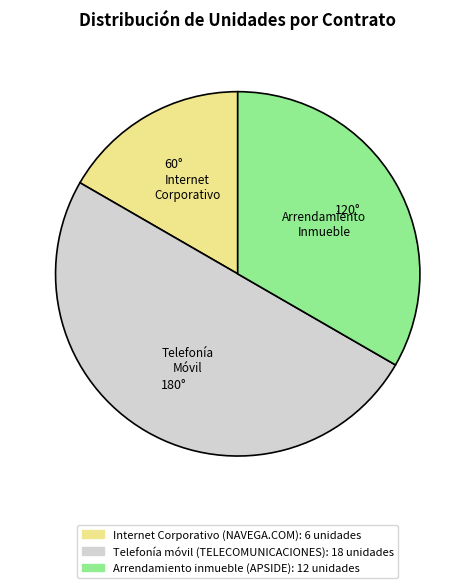

Which slice is the largest?

Telefonía móvil (TELECOMUNICACIONES)